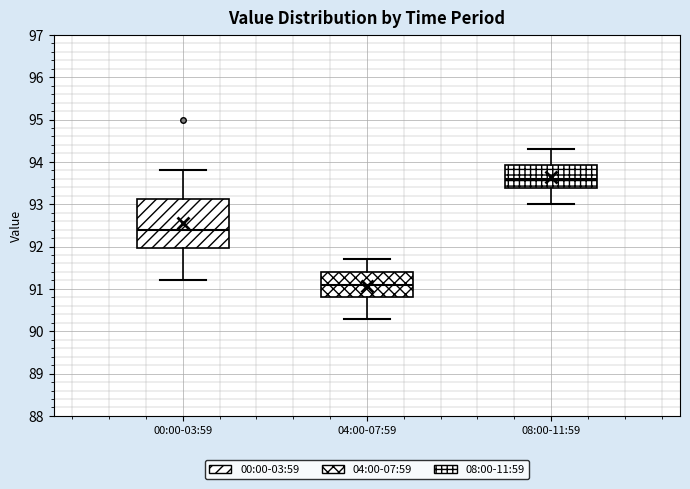

Reading left to right, read every box against the y-axis: the position of its median line, the range the box covers, and the ends of its whiskers. The values are not printed on the chart, so give them approximately, as read against the axis.

00:00-03:59: median 92.4, box 92.0 to 93.1, whiskers 91.2 to 93.8
04:00-07:59: median 91.1, box 90.8 to 91.4, whiskers 90.3 to 91.7
08:00-11:59: median 93.6, box 93.4 to 93.9, whiskers 93.0 to 94.3